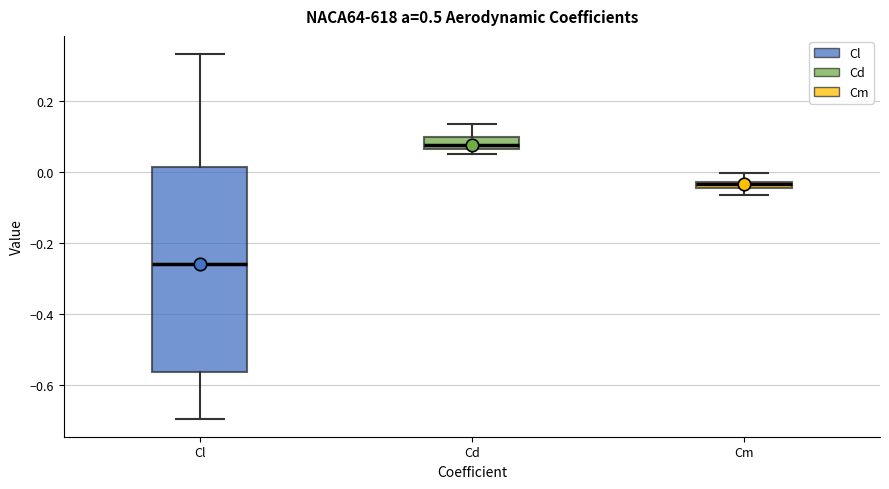

Which box is the tallest, from its lower edge to its upper edge?

Cl